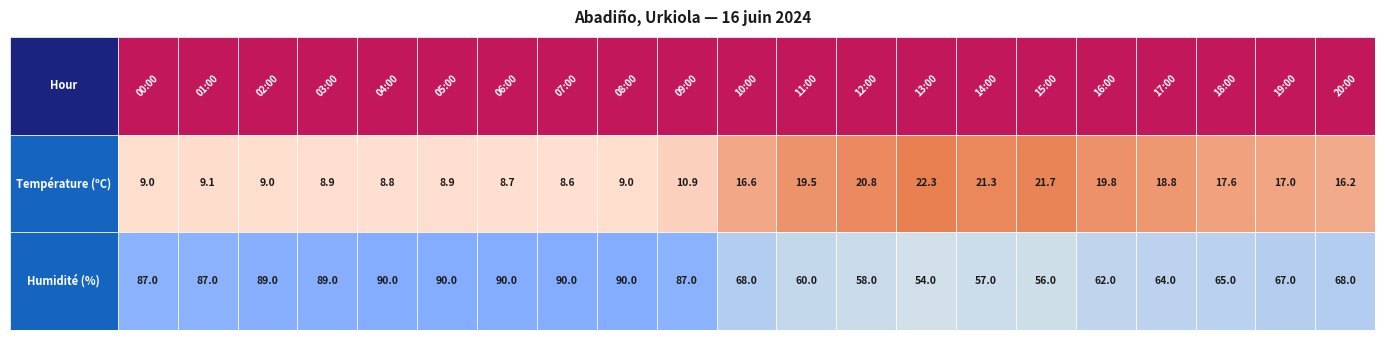

What is the minimum value shown in the chart?

8.6